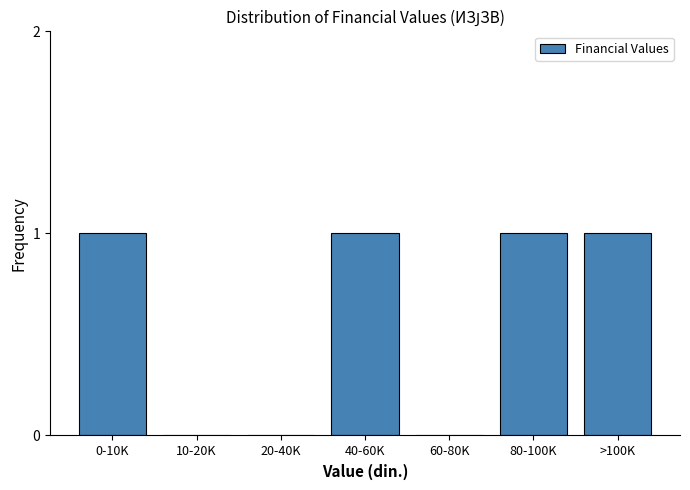

Reading right to left, extract all data points from this chart.

>100K=1	80-100K=1	60-80K=0	40-60K=1	20-40K=0	10-20K=0	0-10K=1